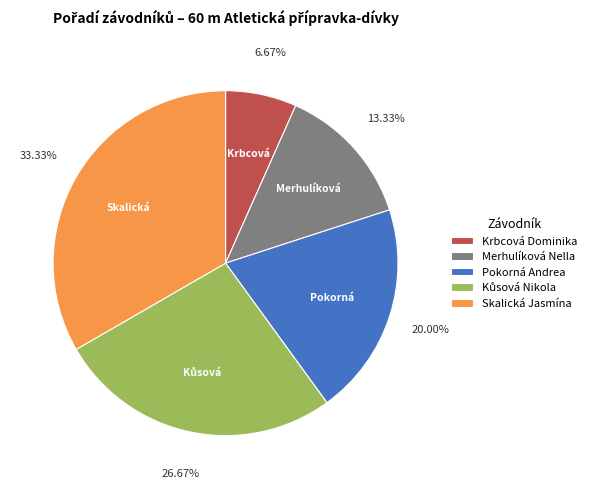

What is the ratio of the value at Pokorná Andrea to the value at Merhulíková Nella?

1.5